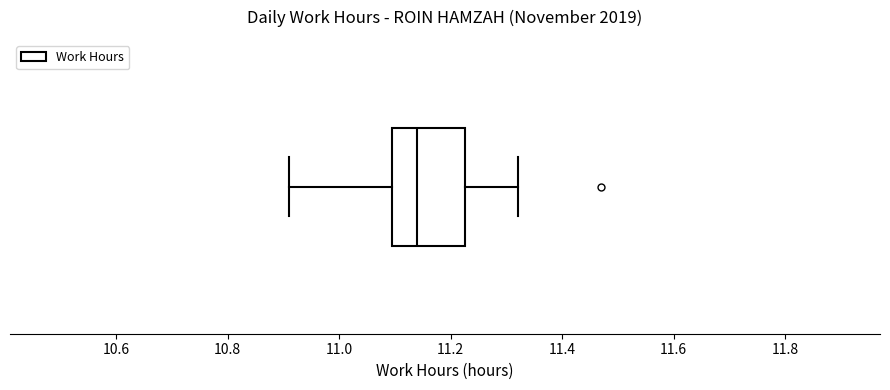

Where is the right edge of the box on the x-axis? The values are not printed on the chart, so give them approximately, as read against the axis.

11.22